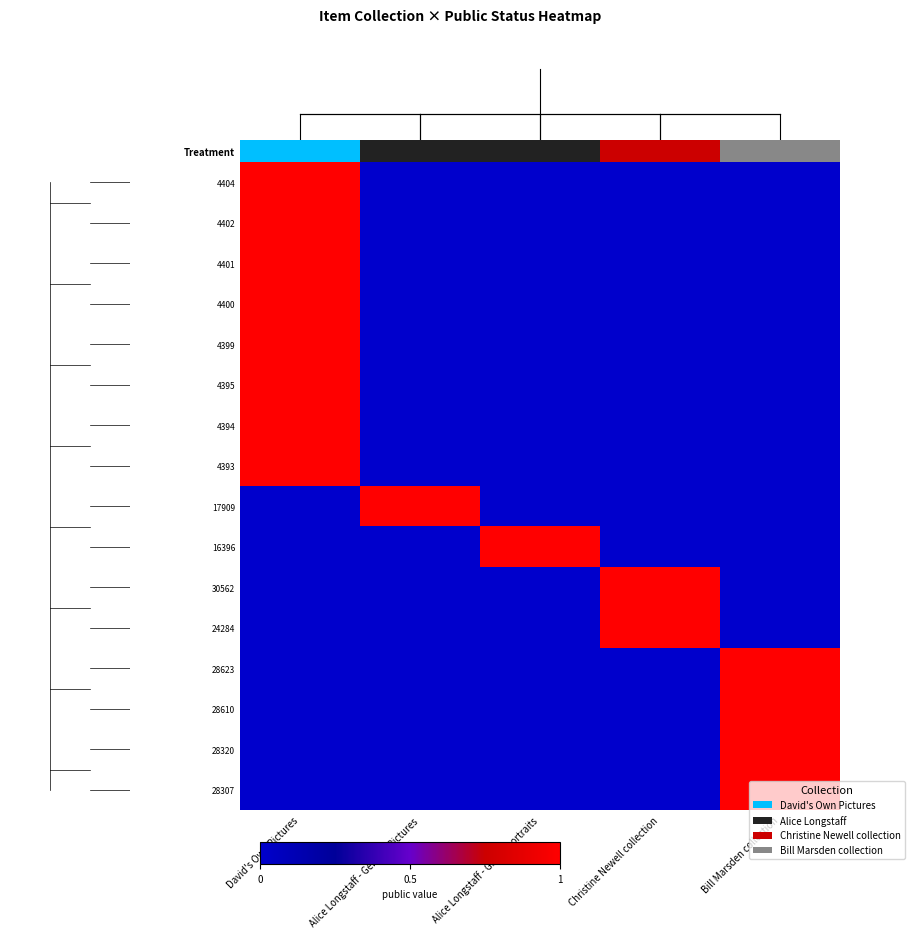

What is the maximum value shown in the chart?

1